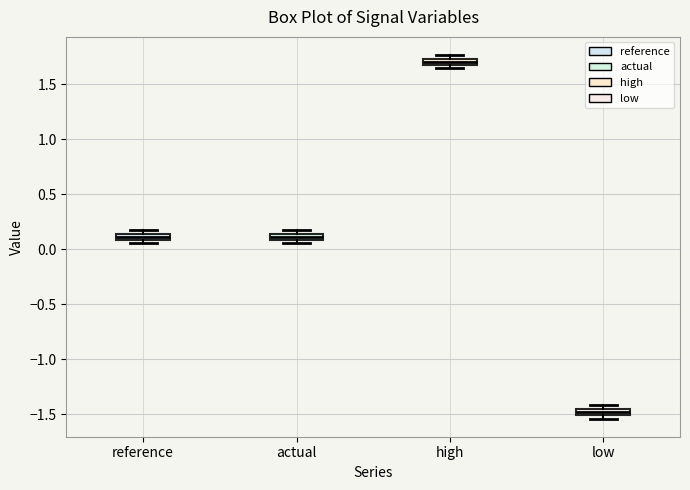

Where does the median line of the box for high sit on the y-axis? The values are not printed on the chart, so give them approximately, as read against the axis.

1.70